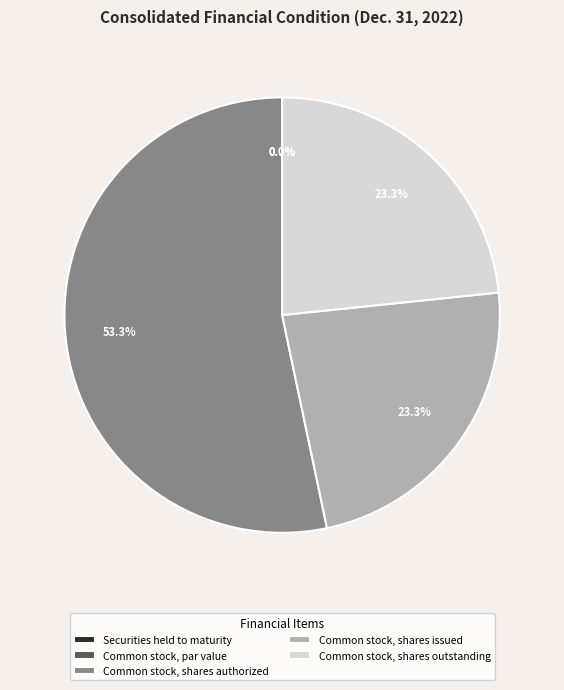

Is there any slice that represents more than half of the pie?

Yes